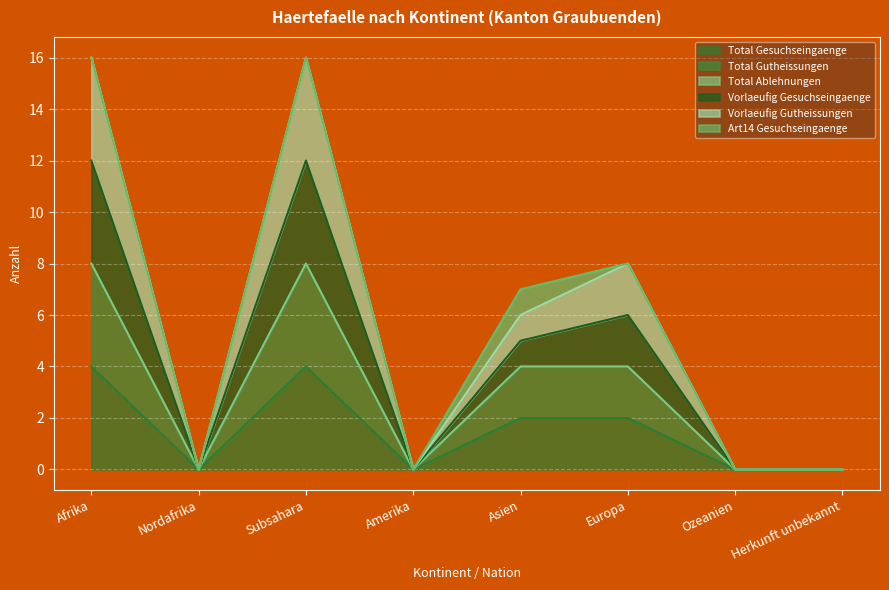

Which has a higher value, Nordafrika or Subsahara?

Subsahara